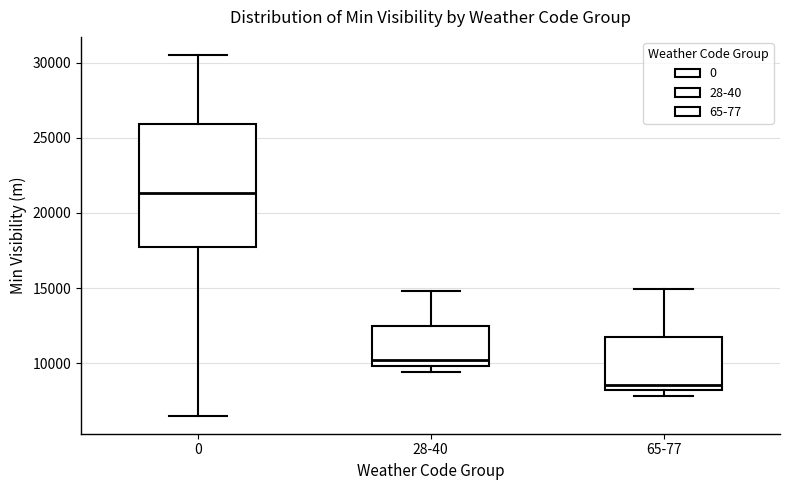

Reading left to right, read every box against the y-axis: the position of its median line, the range the box covers, and the ends of its whiskers. The values are not printed on the chart, so give them approximately, as read against the axis.

0: median 21500, box 17500 to 26000, whiskers 6500 to 30500
28-40: median 10000 (just above the box's lower edge), box 10000 to 12500, whiskers 9500 to 15000
65-77: median 8500, box 8000 to 11500, whiskers 8000 (just below the box's lower edge) to 15000